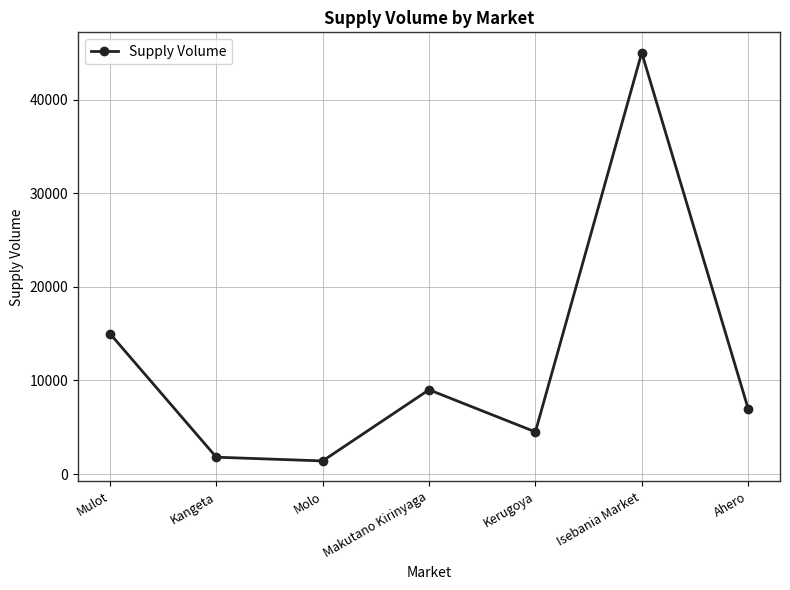

Approximately how many times larger is the value at Mulot compared to Ahero?

2.1